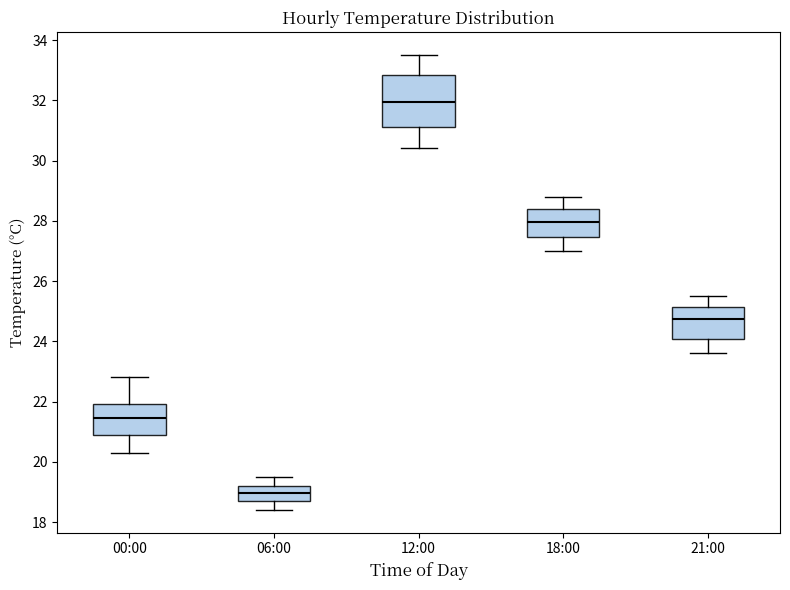

Where does the upper whisker of the box for 00:00 end on the y-axis? The values are not printed on the chart, so give them approximately, as read against the axis.

22.8